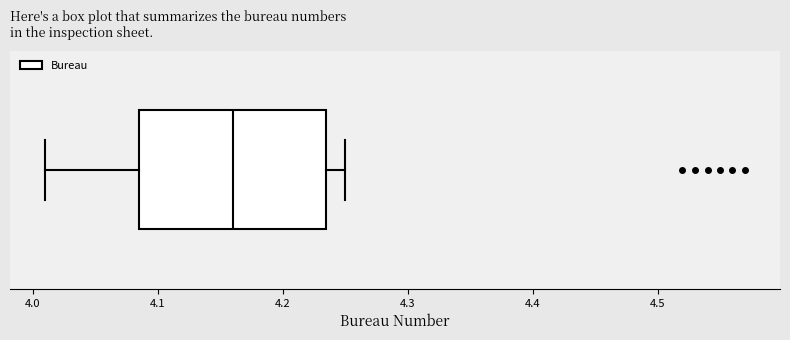

Where is the right edge of the box on the x-axis? The values are not printed on the chart, so give them approximately, as read against the axis.

4.24